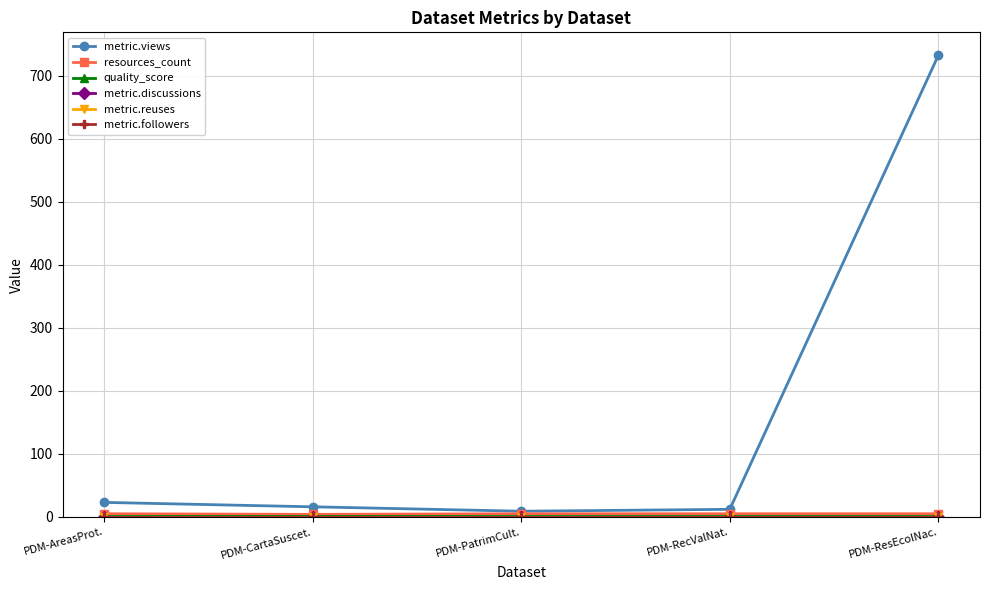

Is this an area chart (filled region under the line)?

No